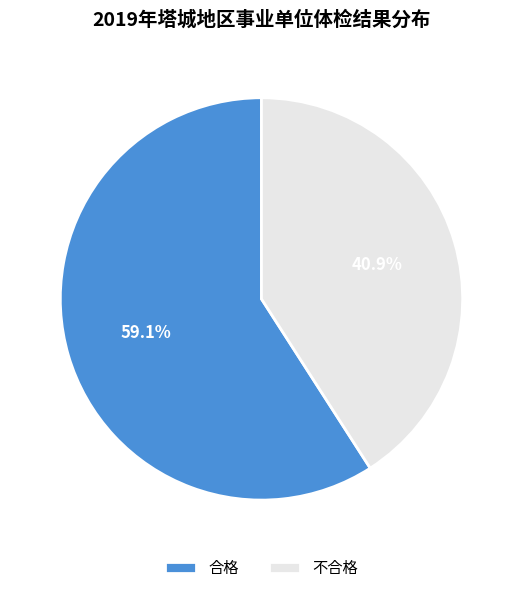

Which slice is the largest?

合格